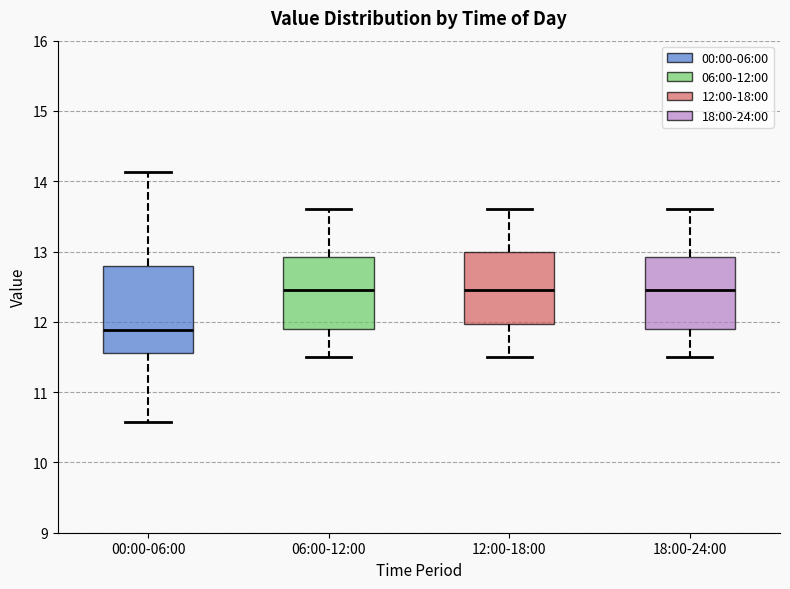

Reading left to right, transcribe this box plot: for each box, give where its median line is, the range the box spans, and where its two whiskers end, as read against the y-axis. The values are not printed on the chart, so give them approximately, as read against the axis.

00:00-06:00: median 11.9, box 11.6 to 12.8, whiskers 10.6 to 14.1
06:00-12:00: median 12.5, box 11.9 to 12.9, whiskers 11.5 to 13.6
12:00-18:00: median 12.5, box 12.0 to 13.0, whiskers 11.5 to 13.6
18:00-24:00: median 12.5, box 11.9 to 12.9, whiskers 11.5 to 13.6